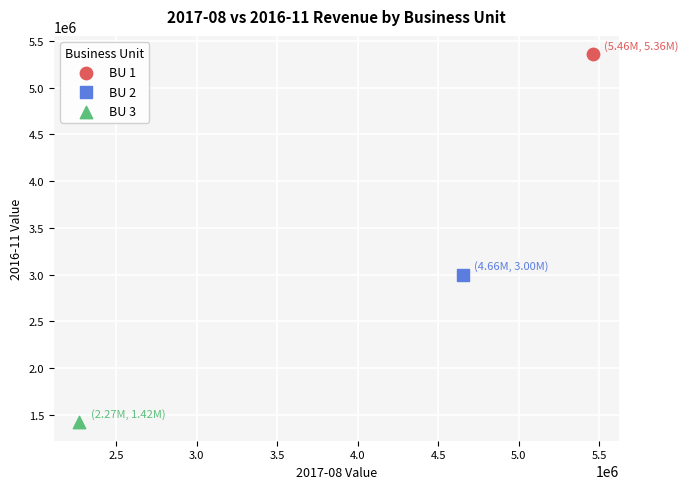

Which series reaches the minimum Y coordinate?

BU 3